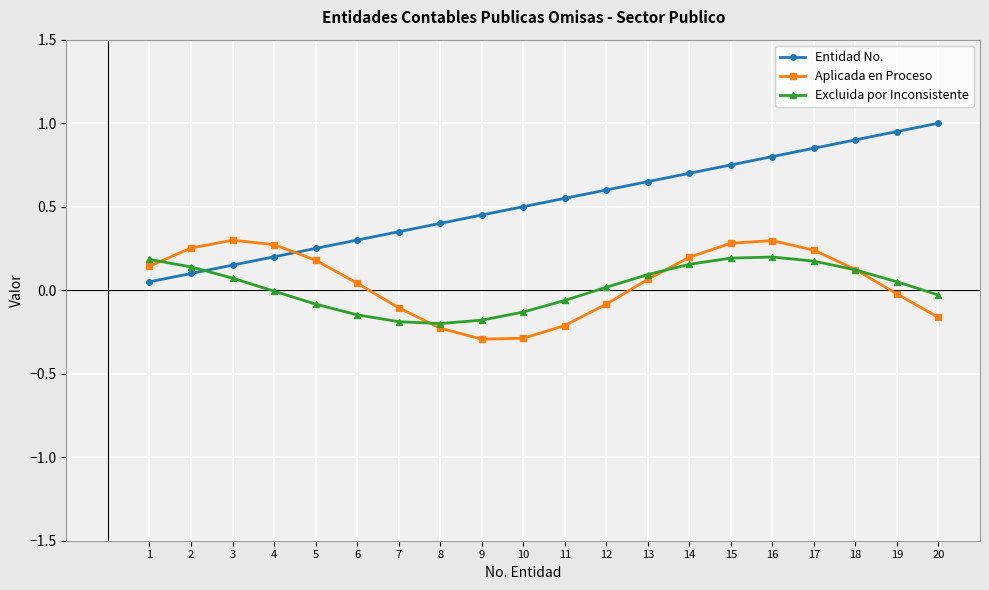

At 15, list the series in order from smallest to largest.

Excluida por Inconsistente, Aplicada en Proceso, Entidad No.